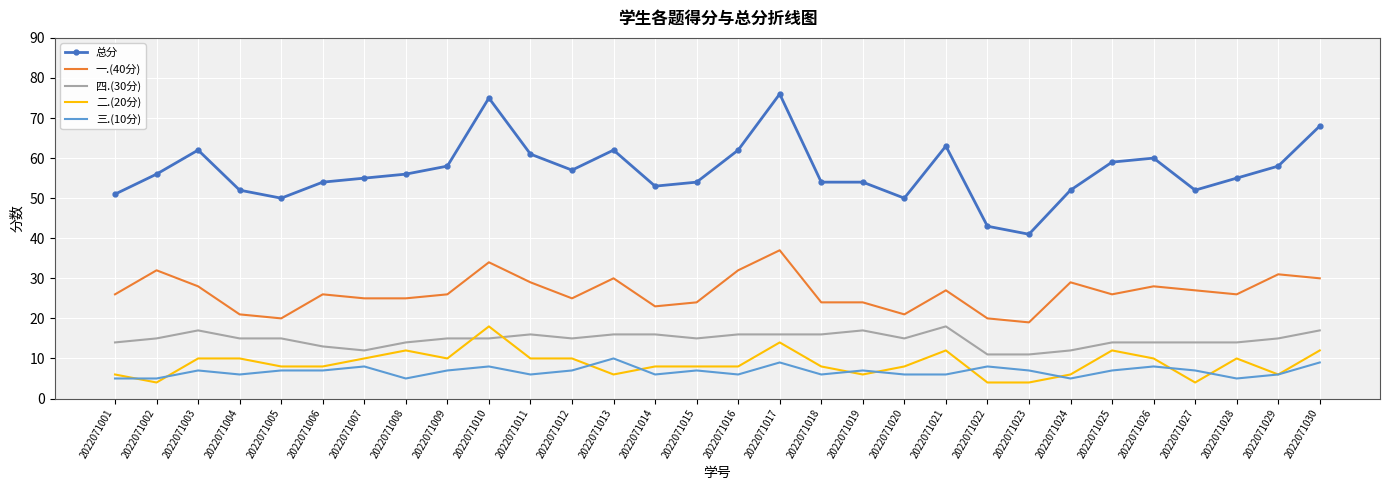

True or false: 总分 and 一.(40分) intersect in this chart.

False